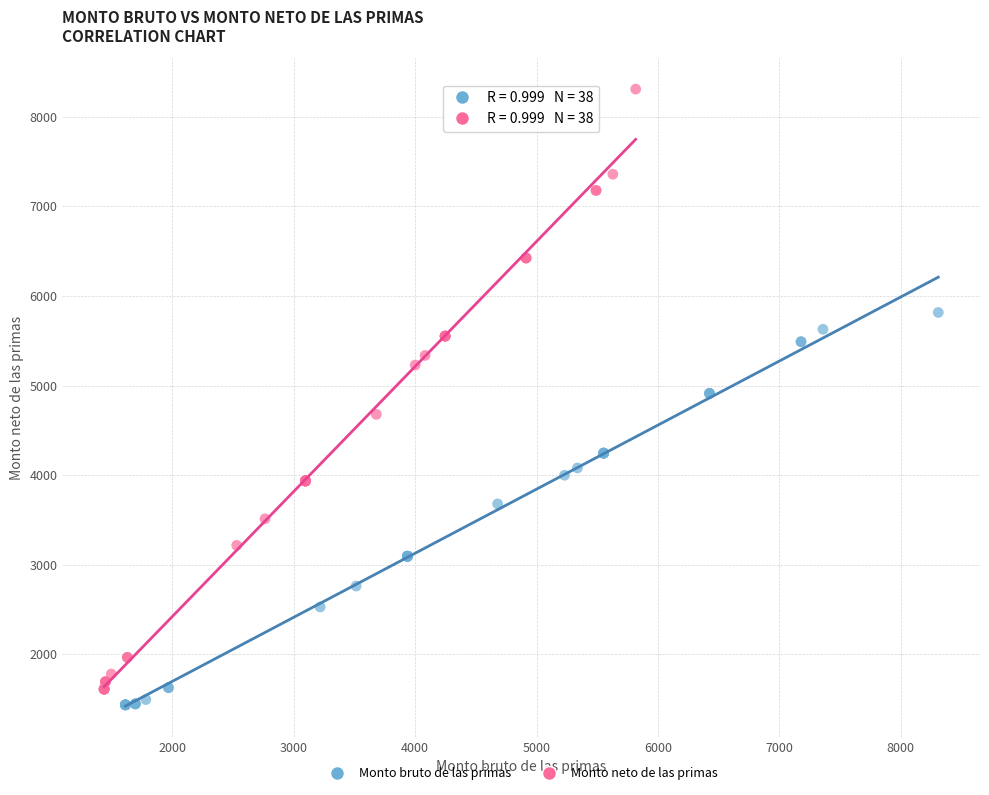

Which series contains the lowest Y value?

Monto bruto de las primas